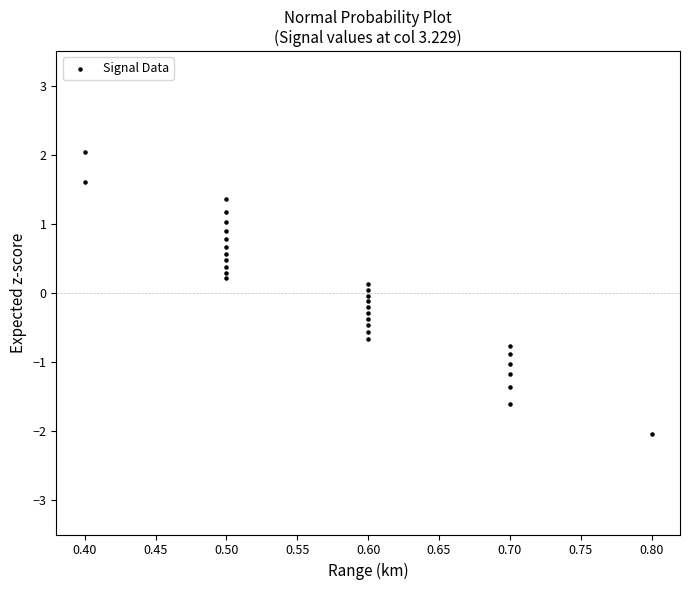

What is the range of Y values (max minus min)?

4.1